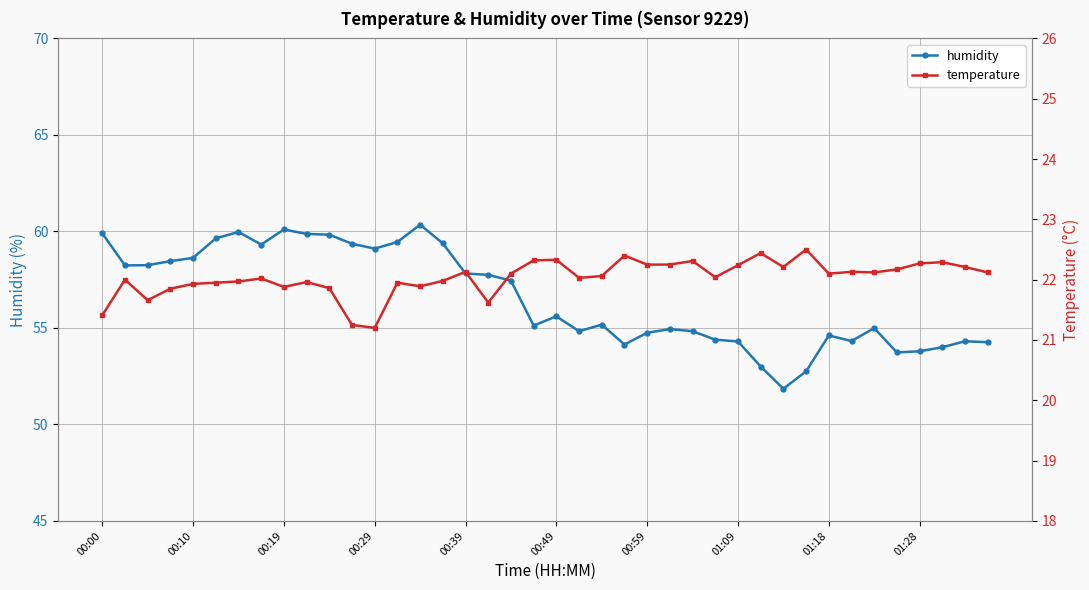

Is the value of temperature at 14 greater than the value of humidity at 30?

No